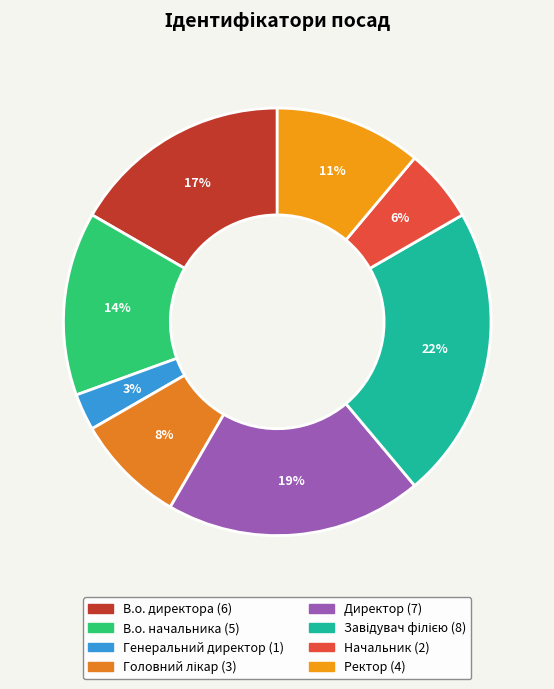

How many segments does this pie chart have?

8